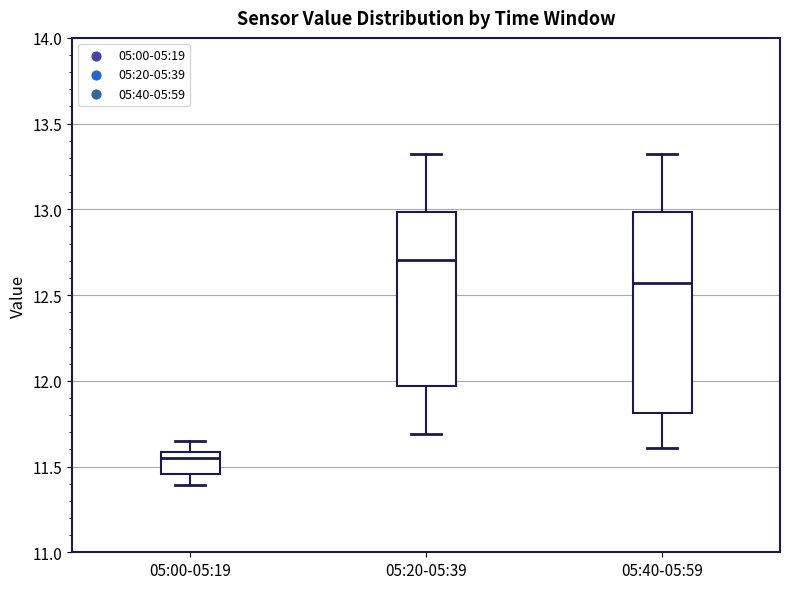

Which box has the lowest median line?

05:00-05:19